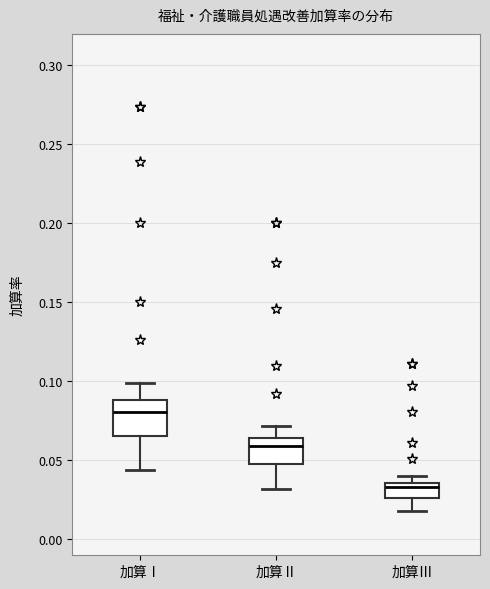

Where is the lower edge of the box for 加算Ⅲ on the y-axis? The values are not printed on the chart, so give them approximately, as read against the axis.

0.025